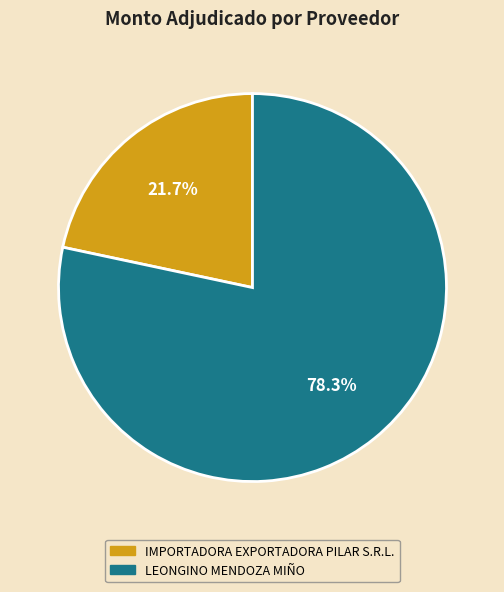

Which category has the biggest portion of the pie?

LEONGINO MENDOZA MIÑO